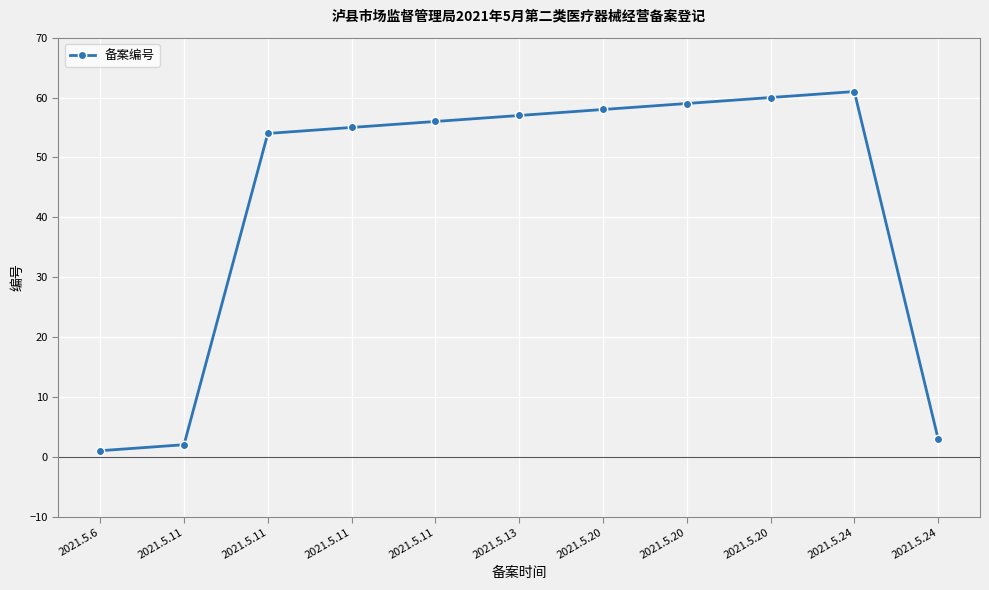

How many distinct data groups are displayed?

1